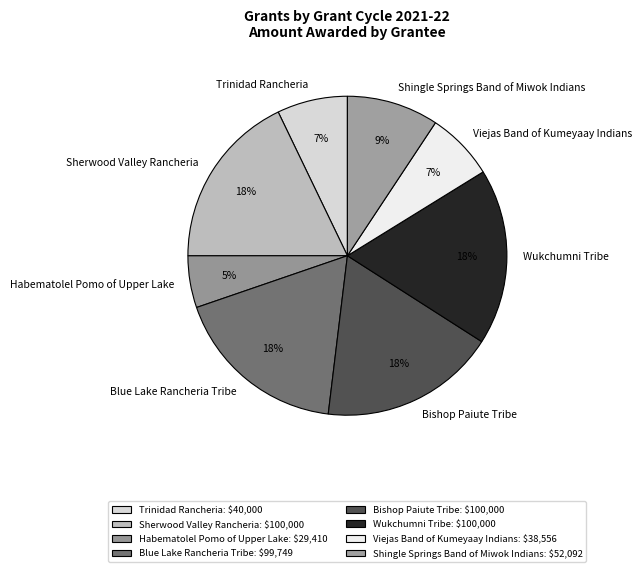

Between Wukchumni Tribe and Trinidad Rancheria, which is larger?

Wukchumni Tribe